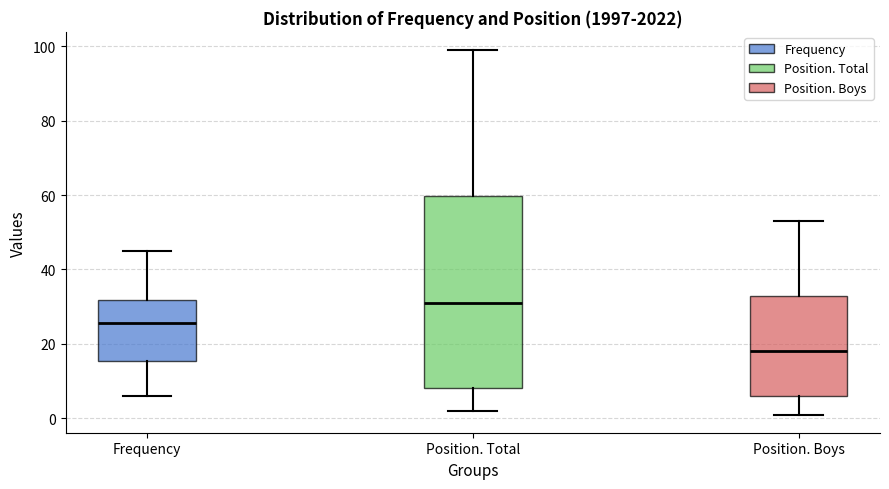

Which box's median line is the highest?

Position. Total